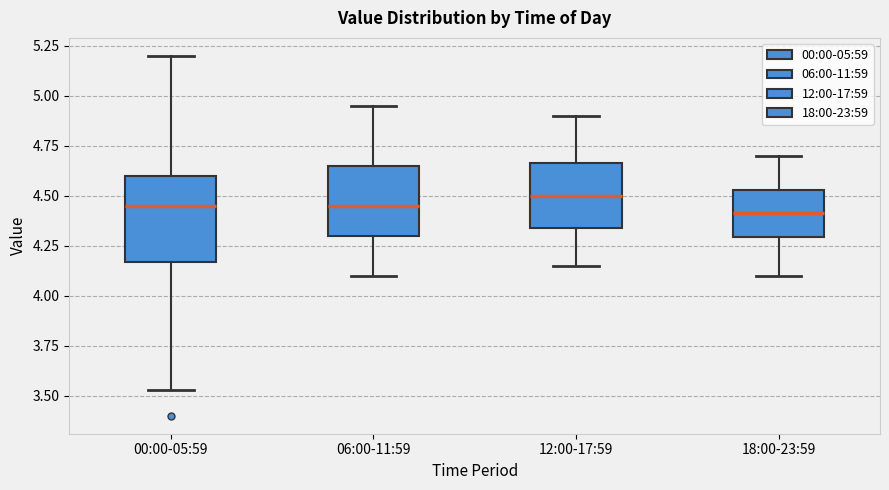

Reading left to right, read every box against the y-axis: the position of its median line, the range the box covers, and the ends of its whiskers. The values are not printed on the chart, so give them approximately, as read against the axis.

00:00-05:59: median 4.45, box 4.15 to 4.60, whiskers 3.55 to 5.20
06:00-11:59: median 4.45, box 4.30 to 4.65, whiskers 4.10 to 4.95
12:00-17:59: median 4.50, box 4.35 to 4.65, whiskers 4.15 to 4.90
18:00-23:59: median 4.40, box 4.30 to 4.55, whiskers 4.10 to 4.70